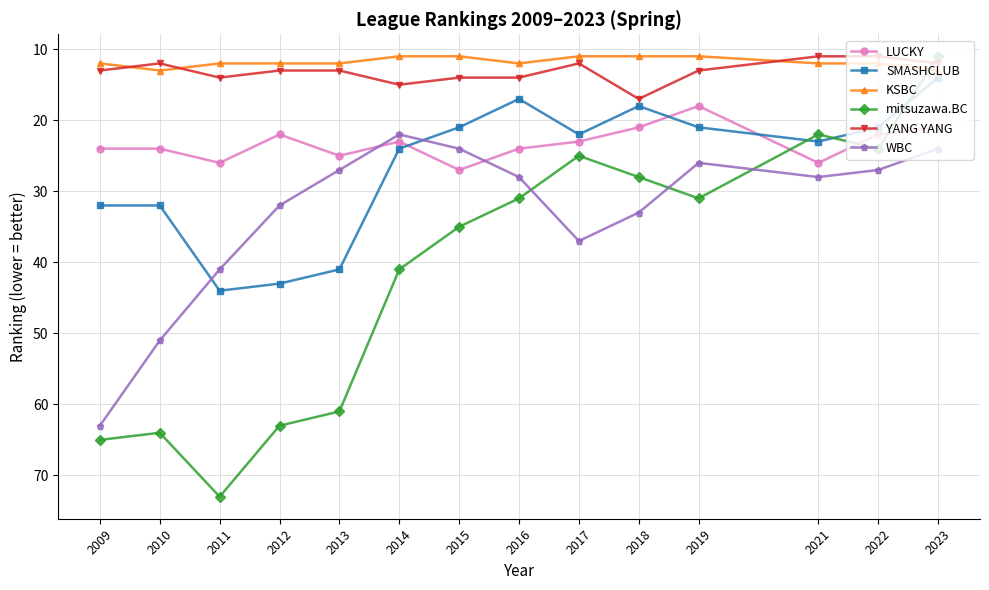

What is the greatest value displayed?

73